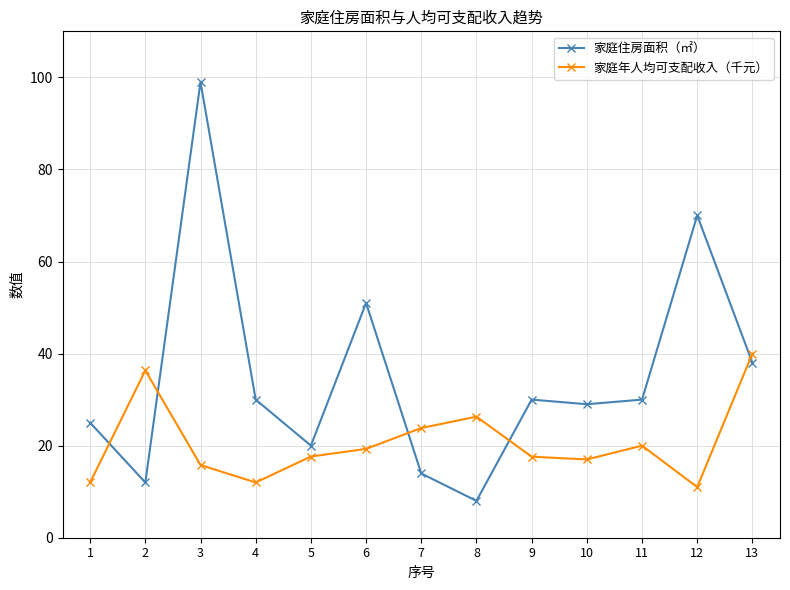

How many times do 家庭年人均可支配收入（千元） and 家庭住房面积（㎡） cross each other?

5